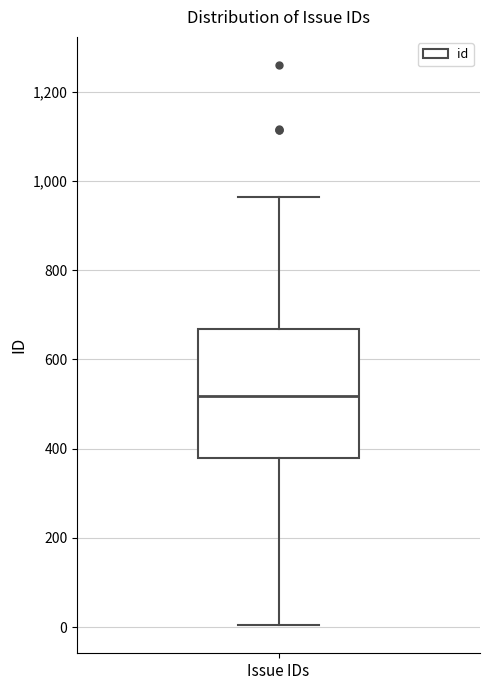

Where is the lower edge of the box for Issue IDs on the y-axis? The values are not printed on the chart, so give them approximately, as read against the axis.

380